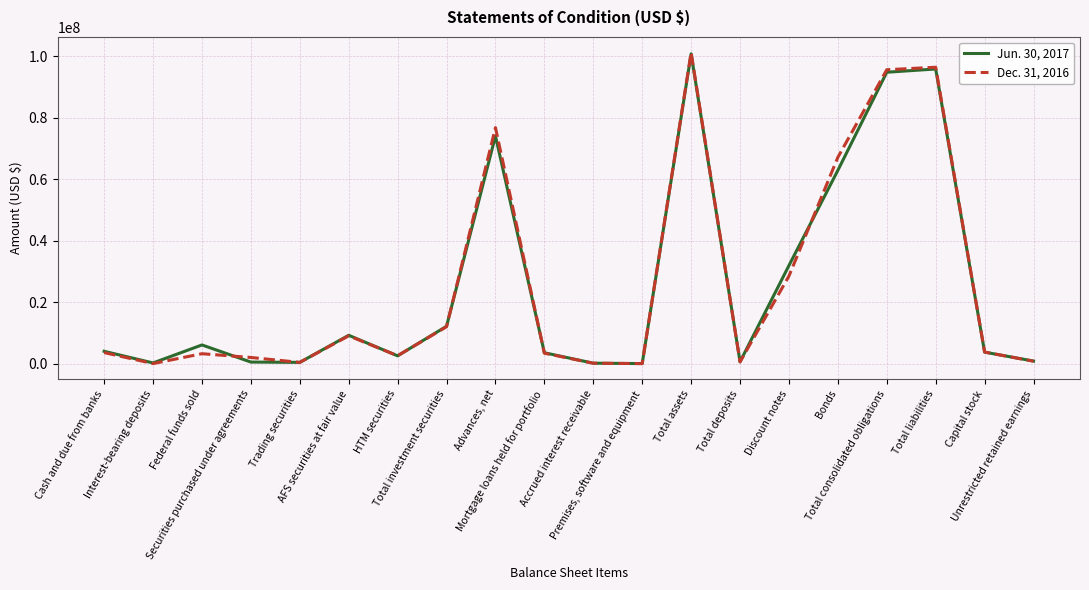

What is the approximate value of Jun. 30, 2017 at Federal funds sold, to the nearest 10?

6075000